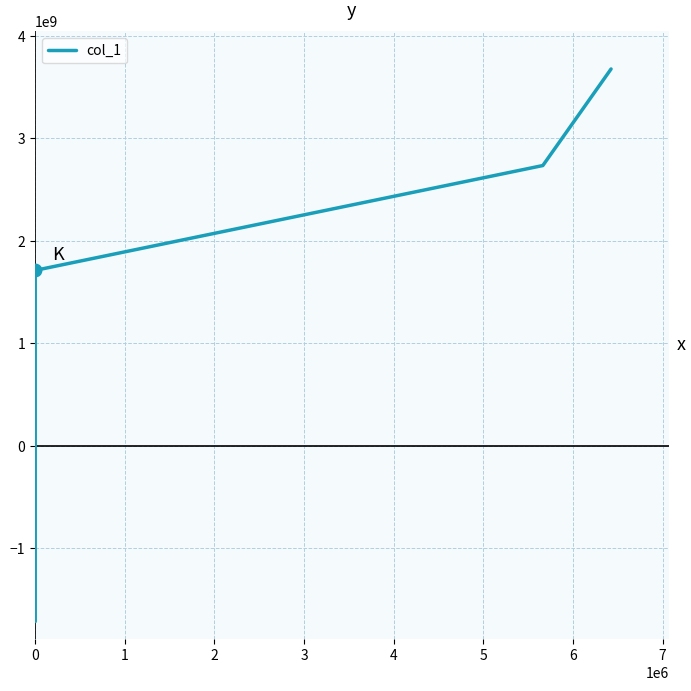

Count the number of data series in this chart.

1